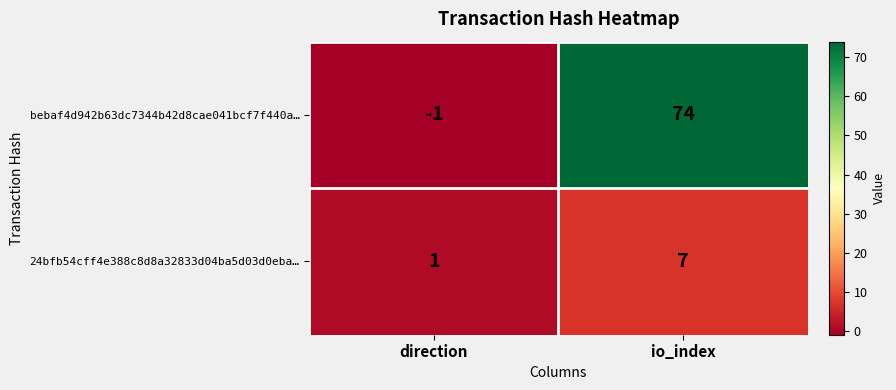

Count the number of categories in the chart.

2